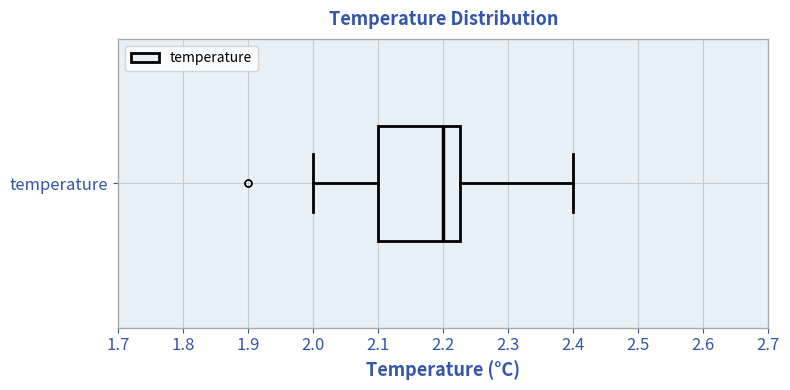

Transcribe this box plot: give where the median line is, the range the box spans, and where the two whiskers end, as read against the x-axis. The values are not printed on the chart, so give them approximately, as read against the axis.

median 2.20, box 2.10 to 2.23, whiskers 2.00 to 2.40